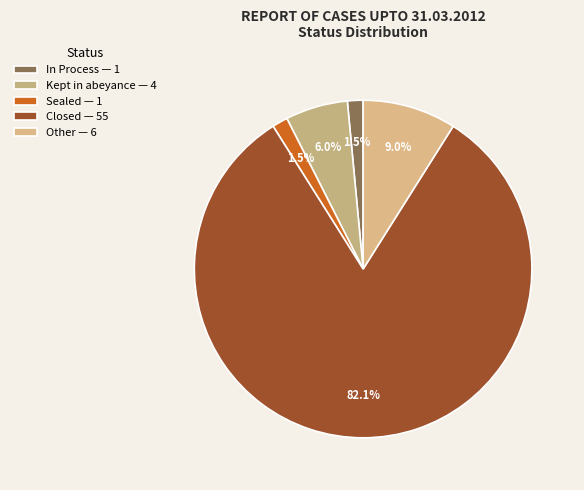

To the nearest percent, what is the difference between the Other and In Process slice percentages?

7%